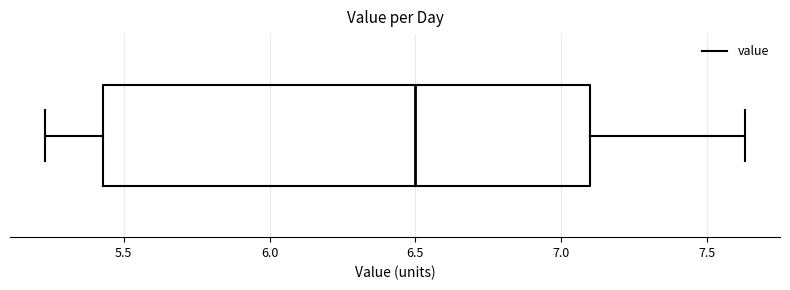

Where is the right edge of the box on the x-axis? The values are not printed on the chart, so give them approximately, as read against the axis.

7.10